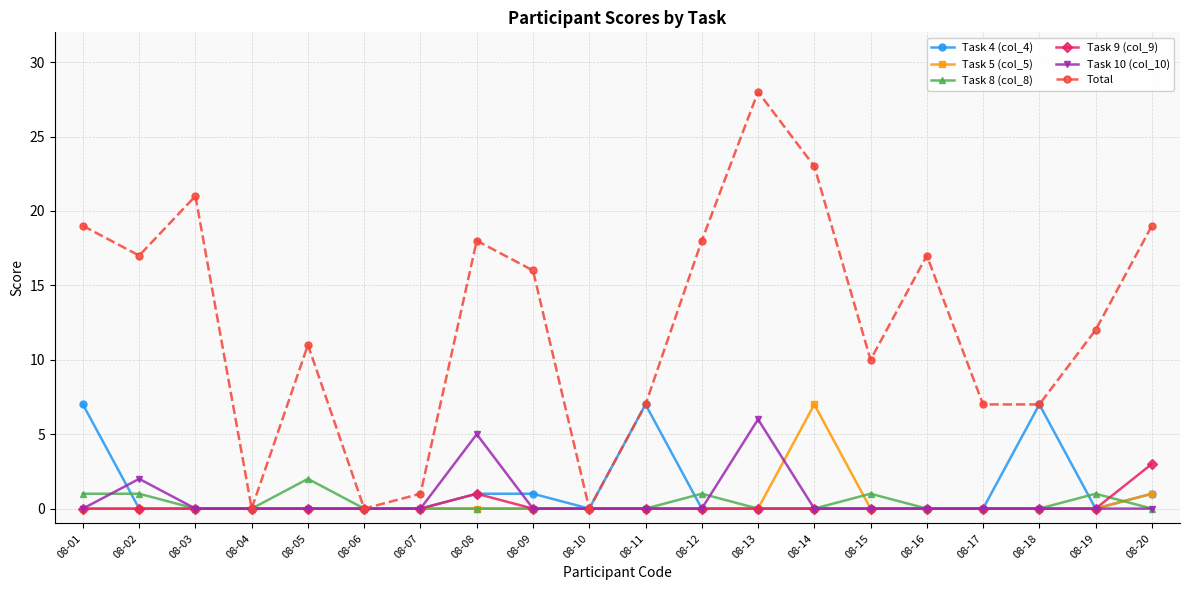

How many data points does each series have?

20